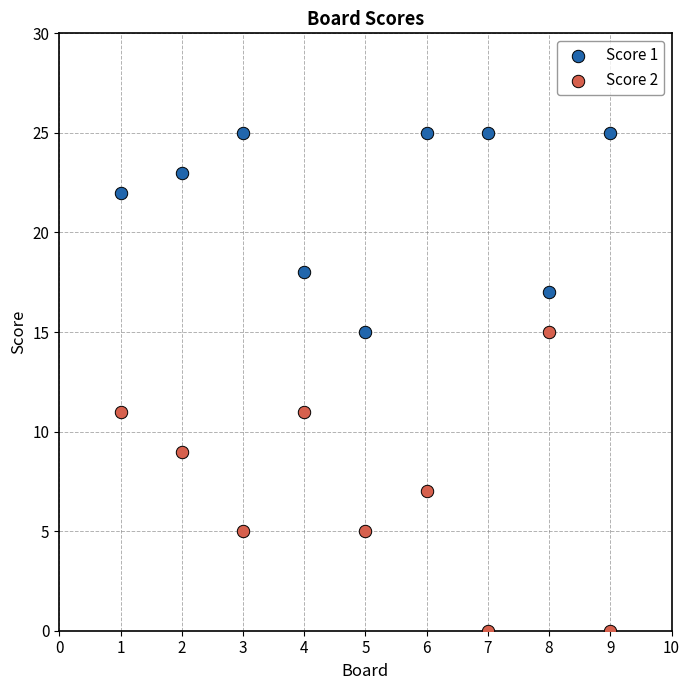

Across all data points, what is the range of Y values (max minus min)?

25